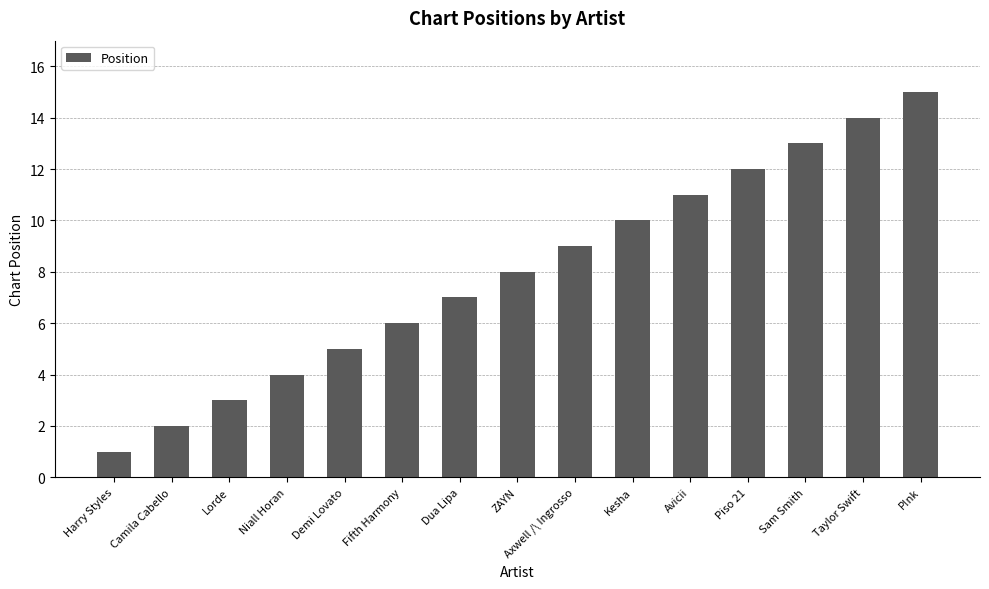

List the labels in order of value, largest first.

P!nk, Taylor Swift, Sam Smith, Piso 21, Avicii, Kesha, Axwell /\ Ingrosso, ZAYN, Dua Lipa, Fifth Harmony, Demi Lovato, Niall Horan, Lorde, Camila Cabello, Harry Styles